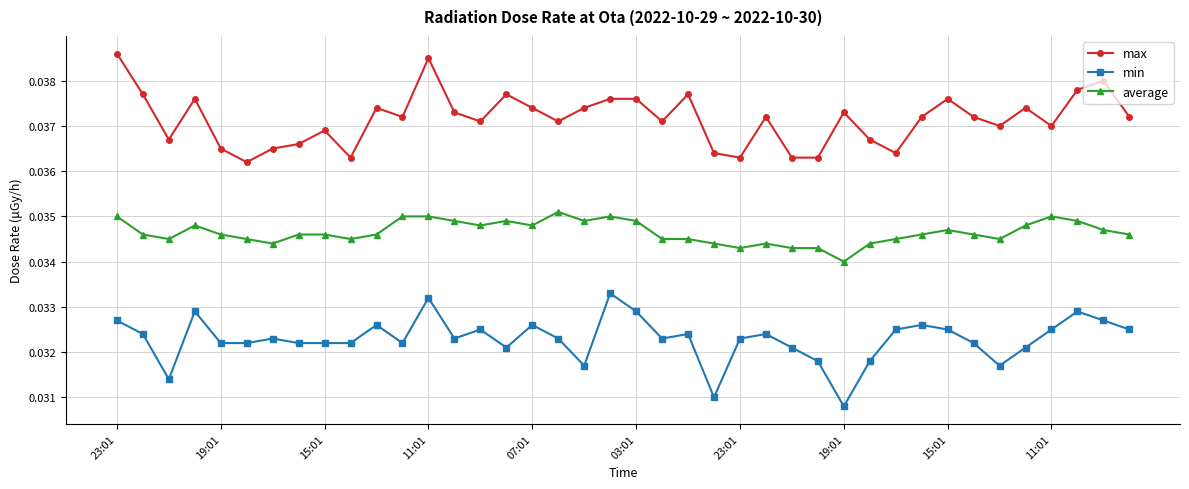

True or false: max has more than 1 interior local peaks.

True